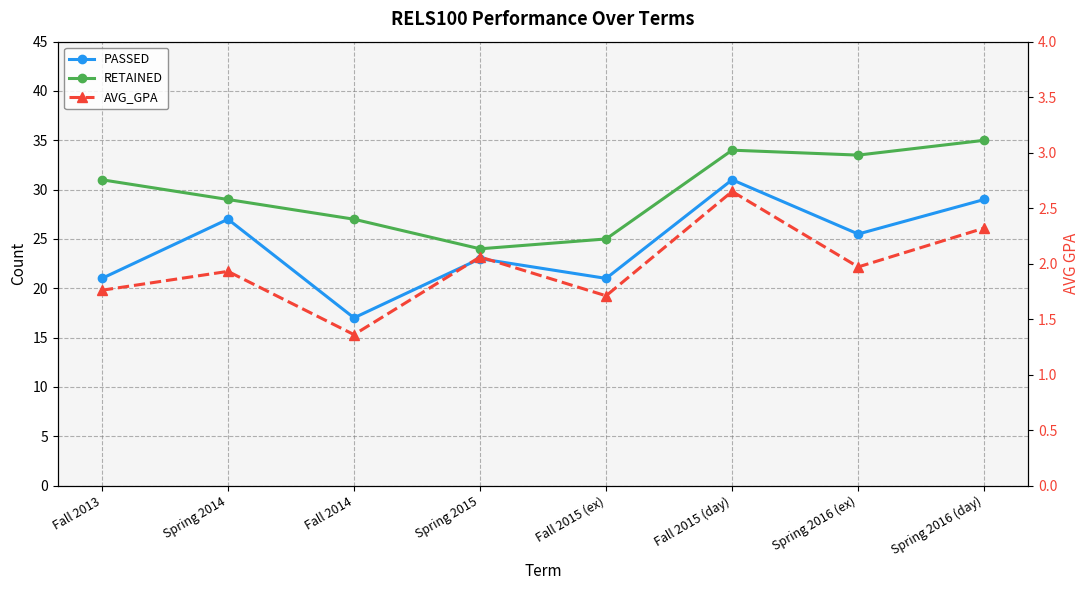

What is the difference between the maximum and minimum values in the RETAINED series?

11.0